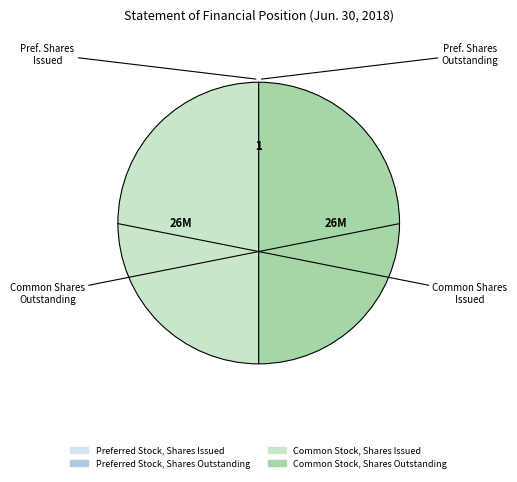

True or false: Common Stock, Shares Outstanding accounts for 61% of the total.

False